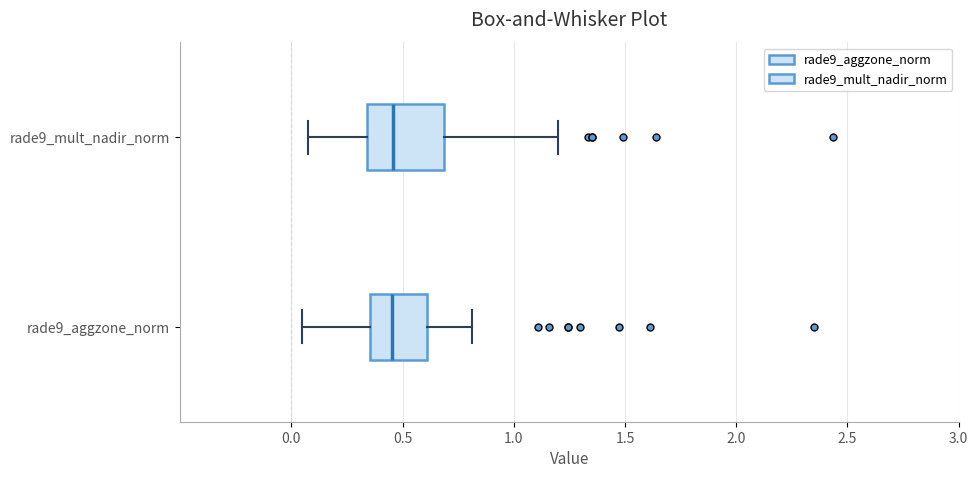

Where does the left whisker of the box for rade9_aggzone_norm end on the x-axis? The values are not printed on the chart, so give them approximately, as read against the axis.

0.05